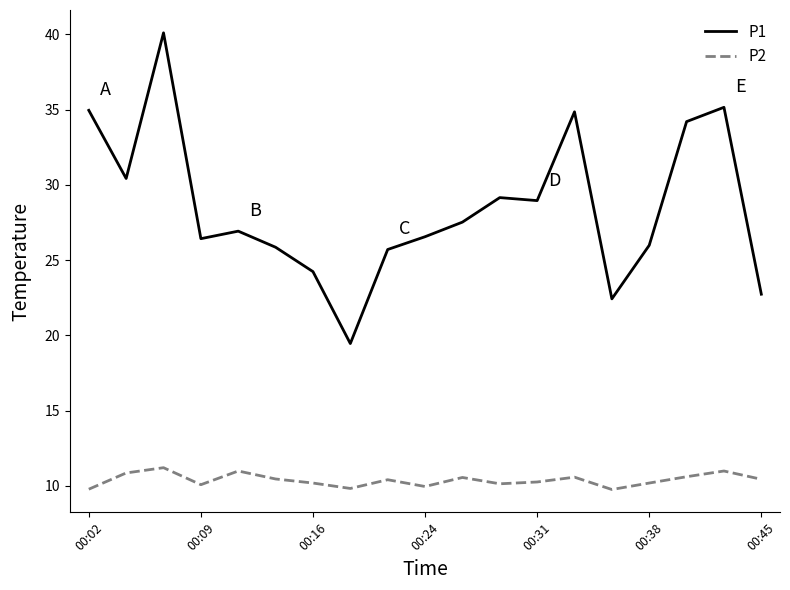

What is the minimum value shown in the chart?

9.8